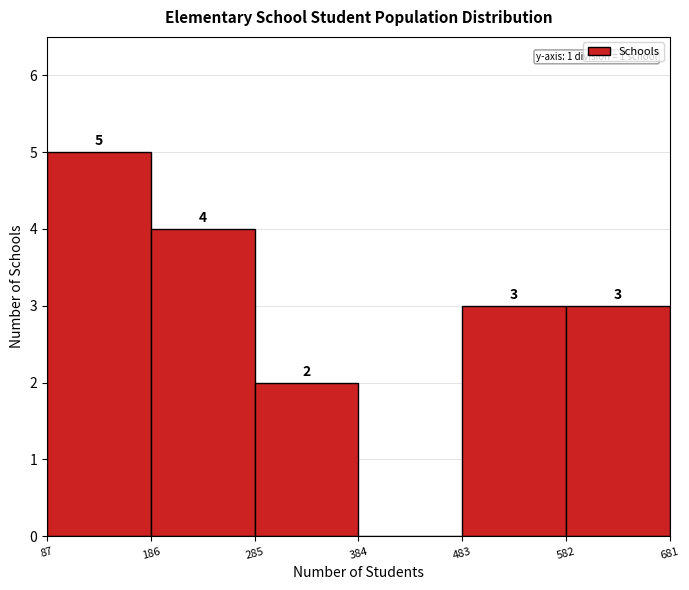

Over which range of the x-axis is the bar tallest?

87 to 186